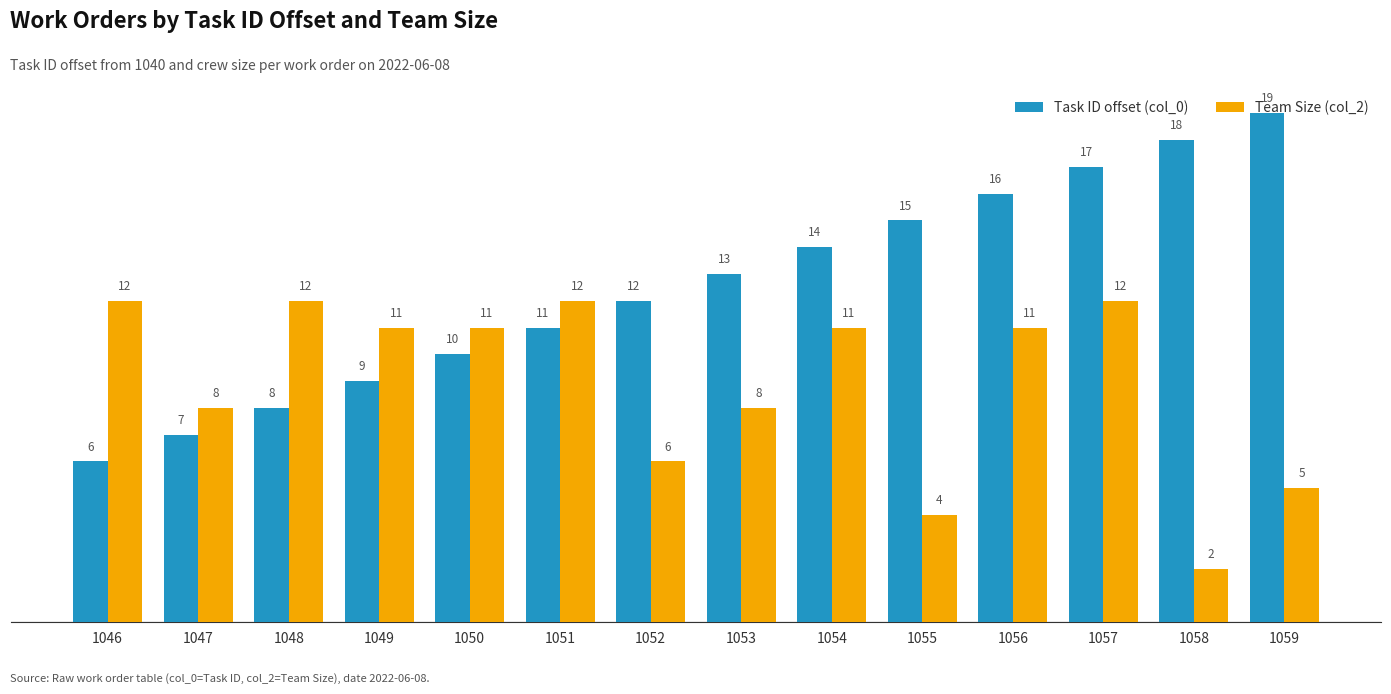

What is the sum of all Task ID offset (col_0) values?

175